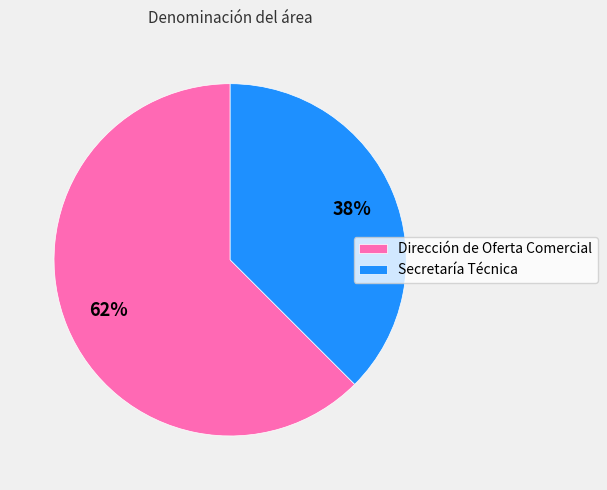

What is the majority slice?

Dirección de Oferta Comercial